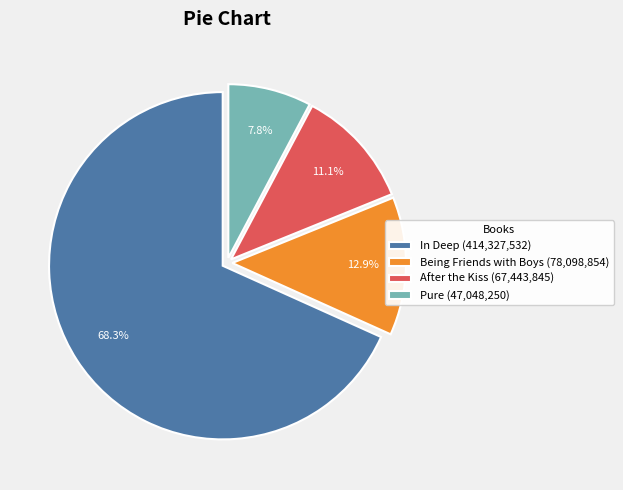

Which category has the smallest portion of the pie?

Pure